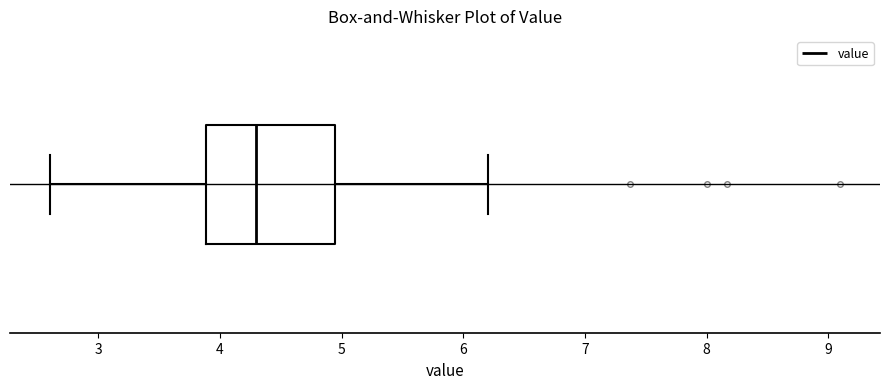

Transcribe this box plot: give where the median line is, the range the box spans, and where the two whiskers end, as read against the x-axis. The values are not printed on the chart, so give them approximately, as read against the axis.

median 4.3, box 3.9 to 5.0, whiskers 2.6 to 6.2